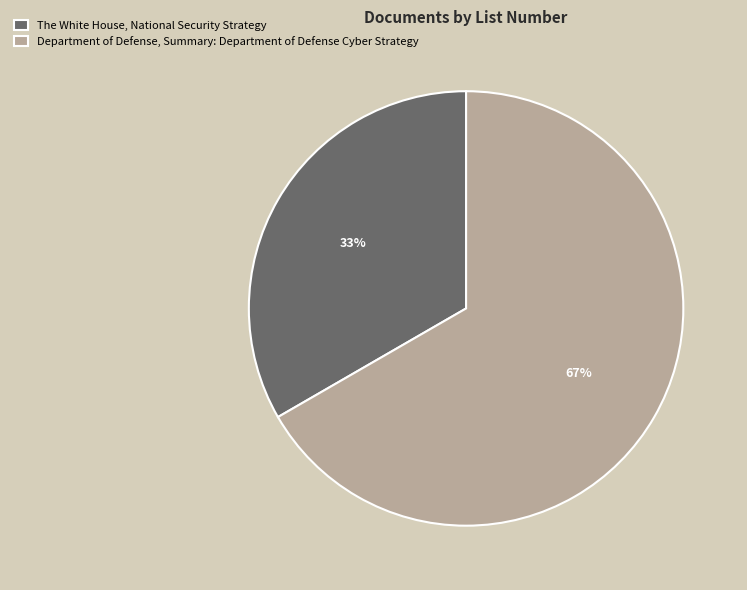

Rank the categories by value from lowest to highest.

The White House, National Security Strategy, Department of Defense, Summary: Department of Defense Cyber Strategy